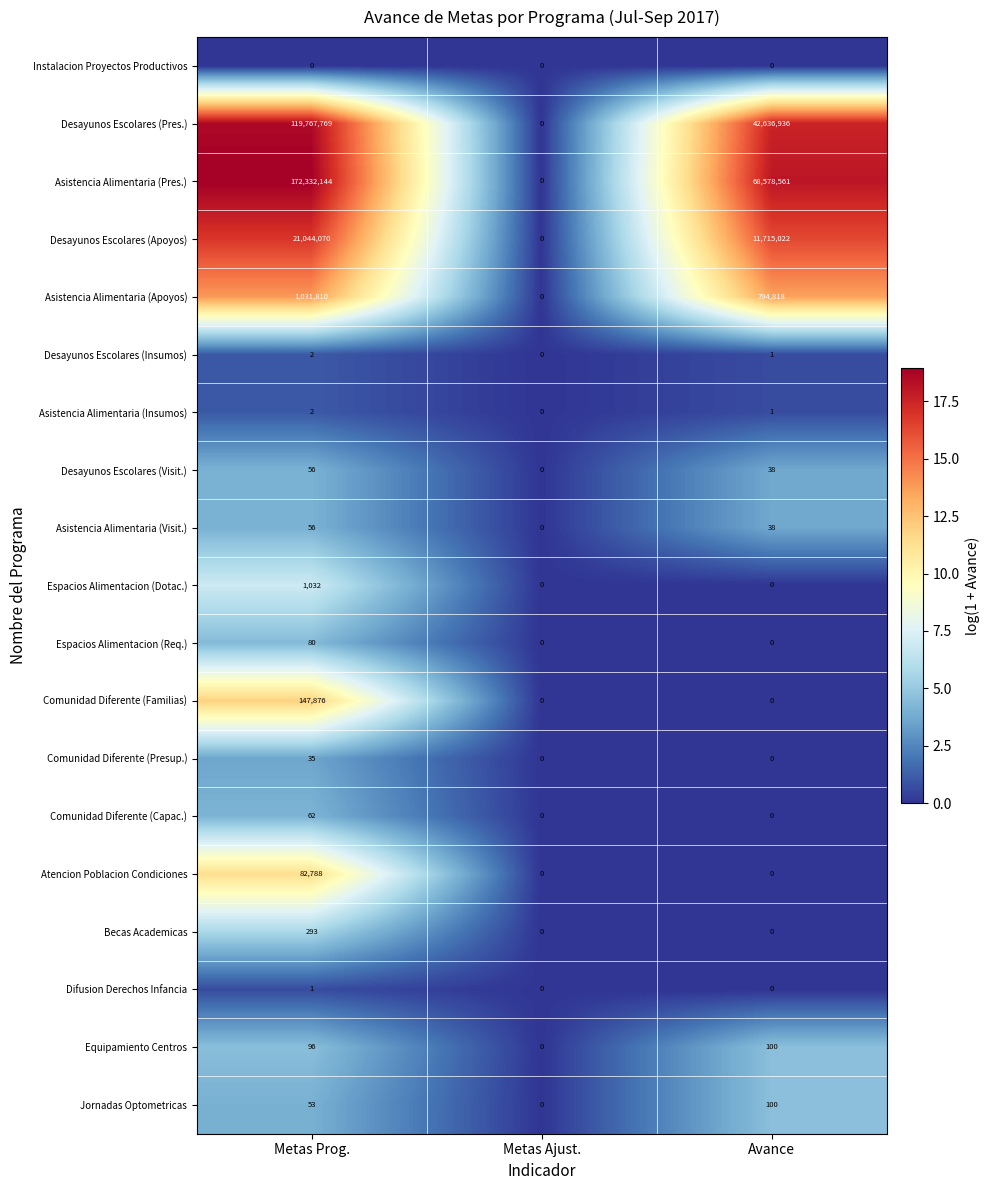

Is it true that Espacios Alimentacion (Req.) equals 0 at Avance?

True